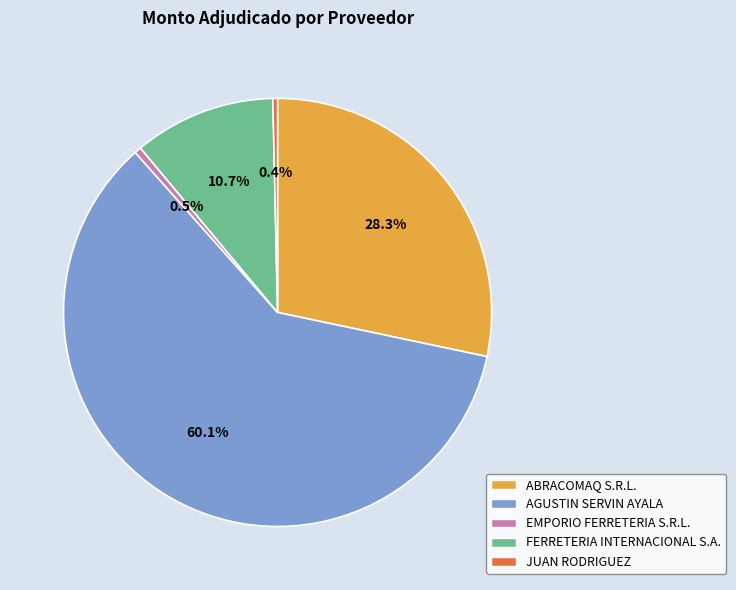

The AGUSTIN SERVIN AYALA slice represents 60% of the pie. True or false?

True